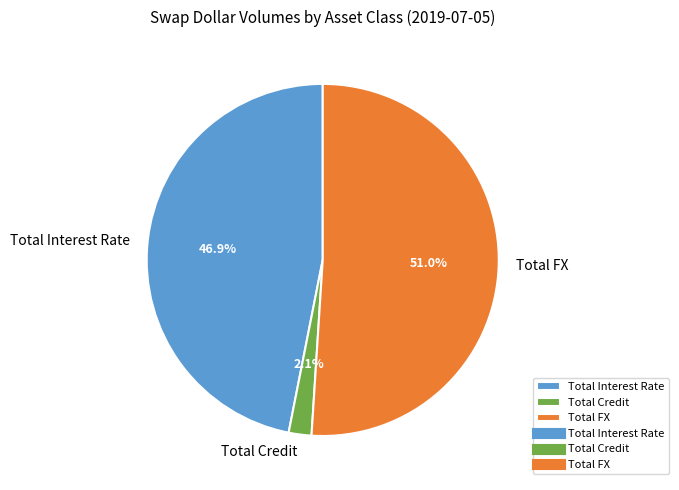

Combined, do Total Credit and Total Interest Rate account for over 50%?

No